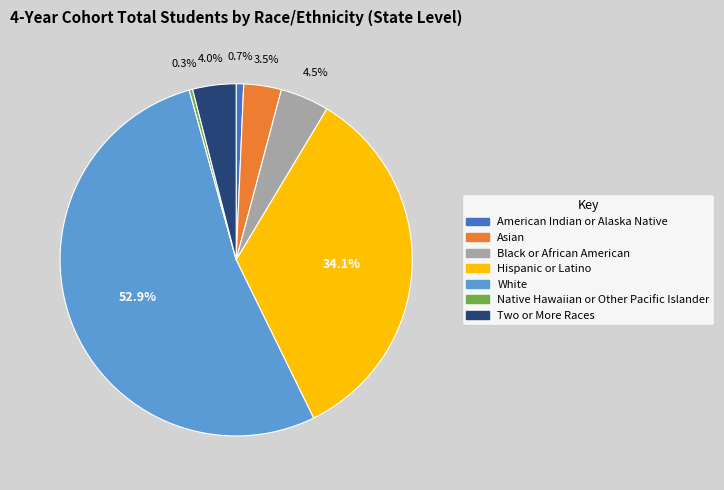

Is there any slice that represents more than half of the pie?

Yes